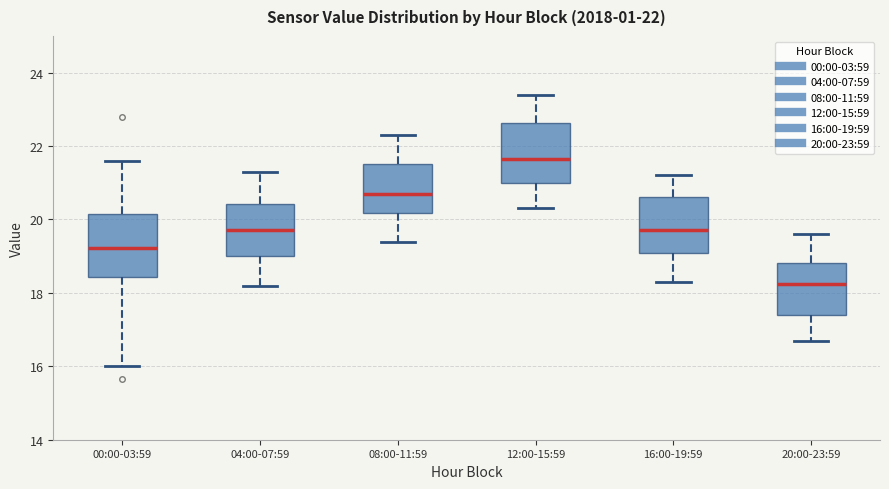

Which box has the highest median line?

12:00-15:59